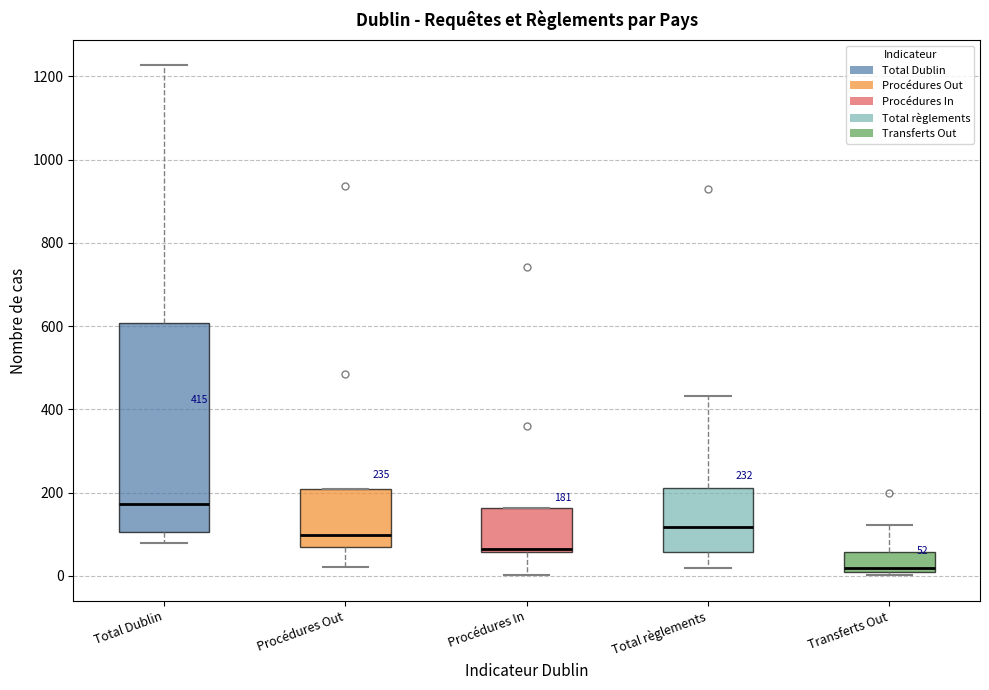

Which box is the tallest, from its lower edge to its upper edge?

Total Dublin